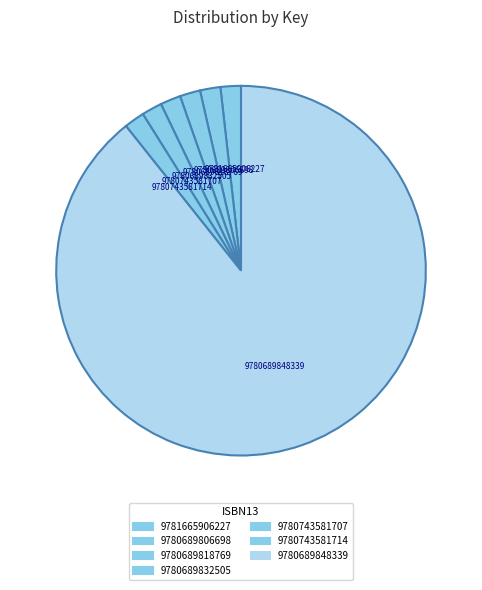

Approximately how many times larger is the value at 9780689832505 compared to 9780689818769?

1.0